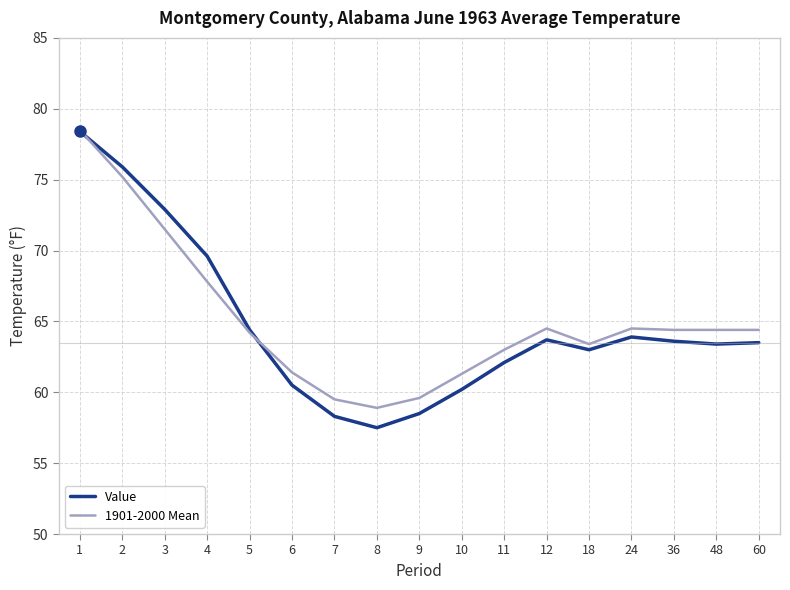

What is the greatest value displayed?

78.5